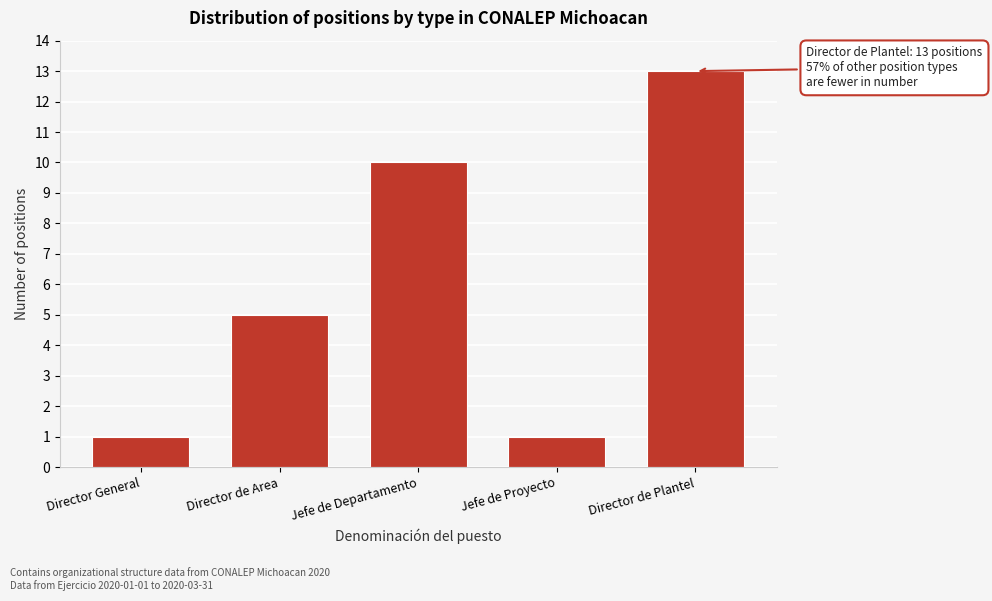

Reading right to left, what are all the values shown in this chart?

13	1	10	5	1